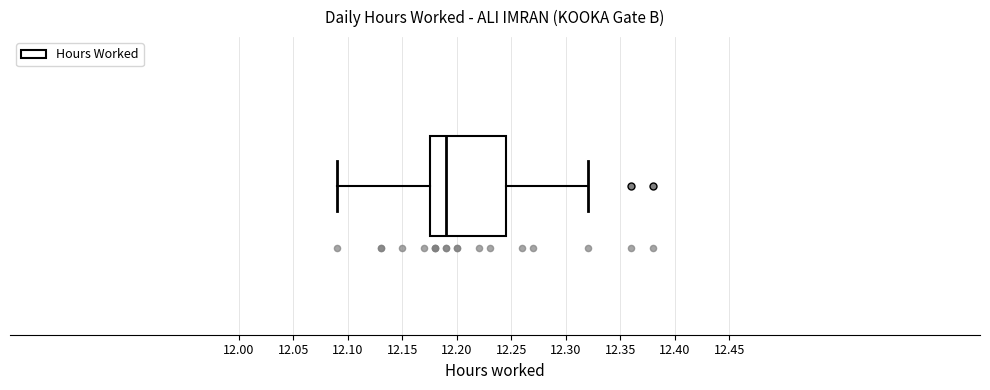

Read this box plot against the x-axis: the position of the median line, the range covered by the box, and the ends of both whiskers. The values are not printed on the chart, so give them approximately, as read against the axis.

median 12.190, box 12.175 to 12.245, whiskers 12.090 to 12.320